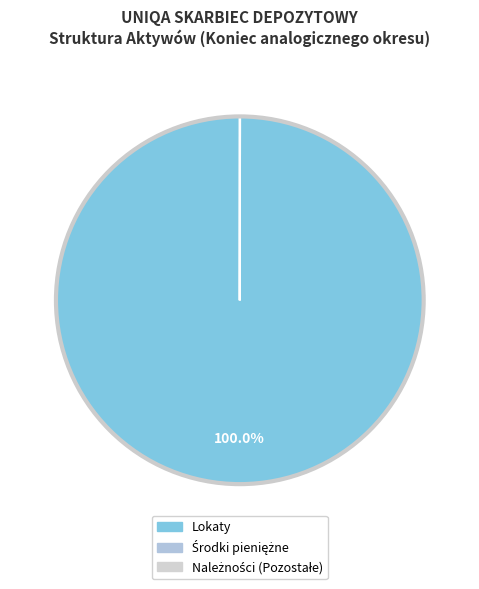

What percentage do Lokaty and Środki pieniężne together represent?

100.0%